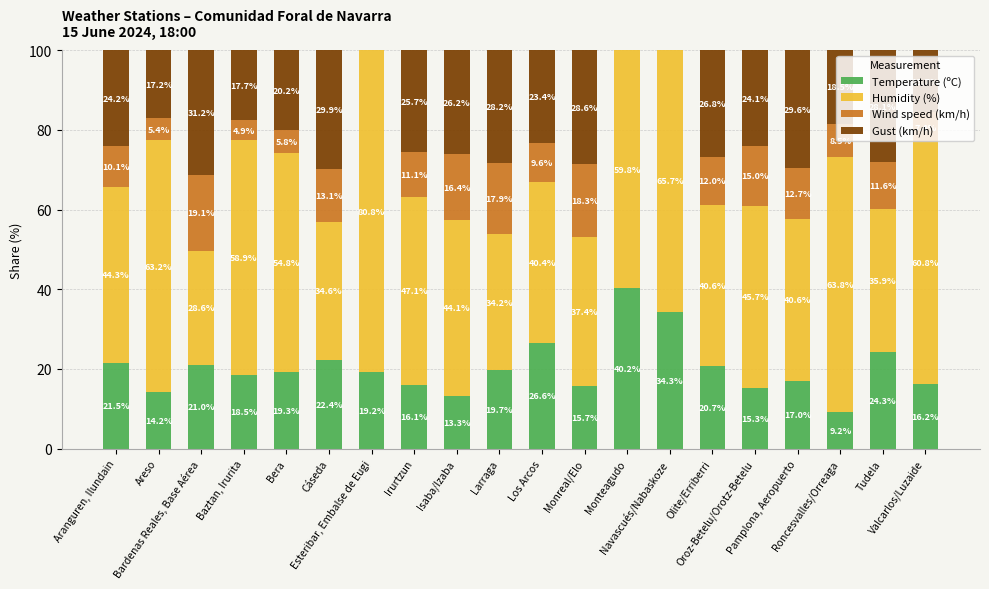

What is the sum of all Temperature (ºC) values?

404.7